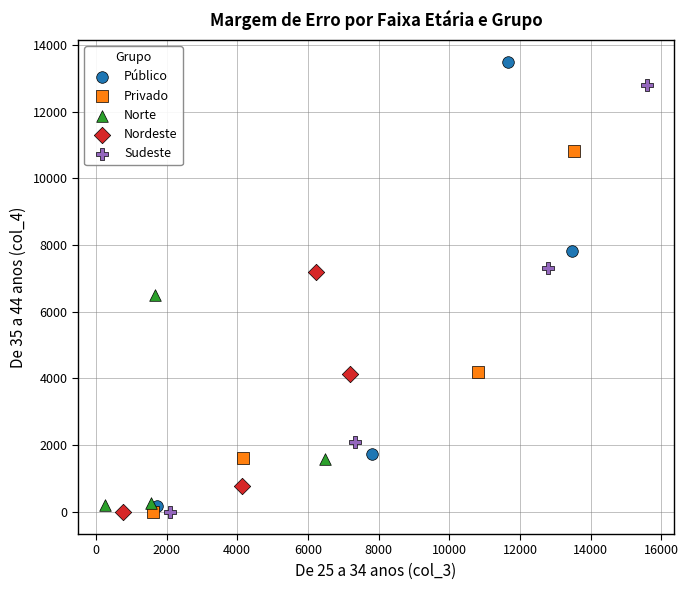

Which series reaches the maximum Y coordinate?

Público